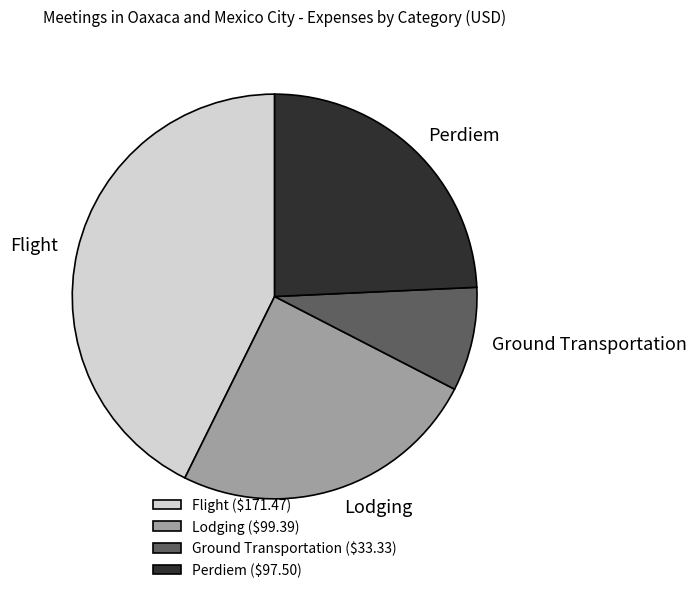

Approximately how many times larger is the value at Lodging compared to Flight?

0.6